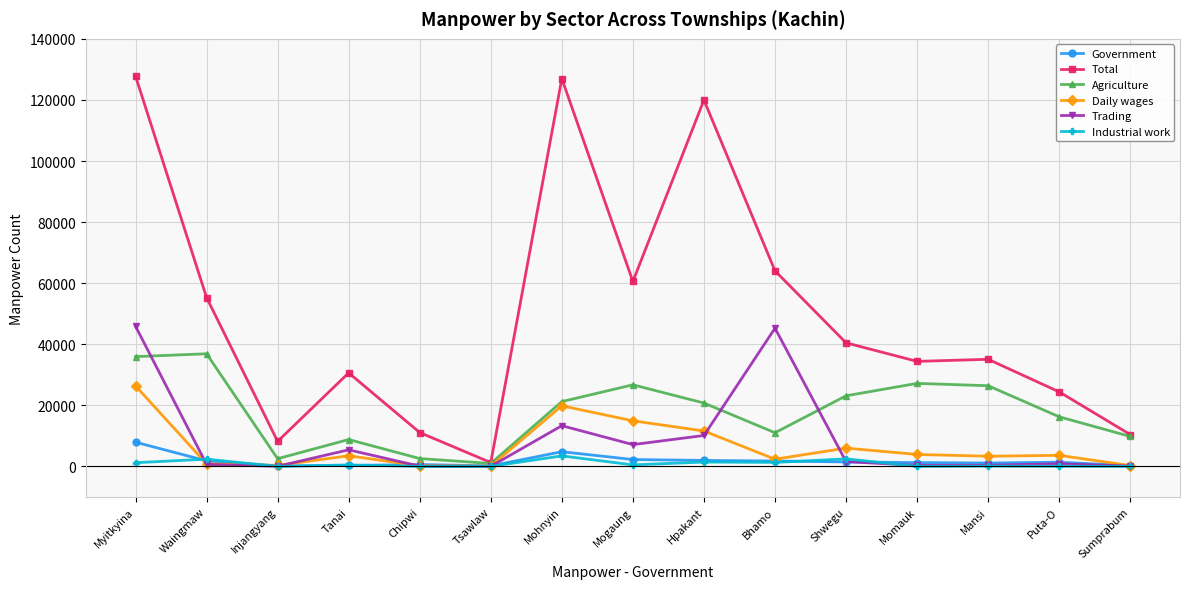

Which series changed the most between Puta-O and Sumprabum?

Total